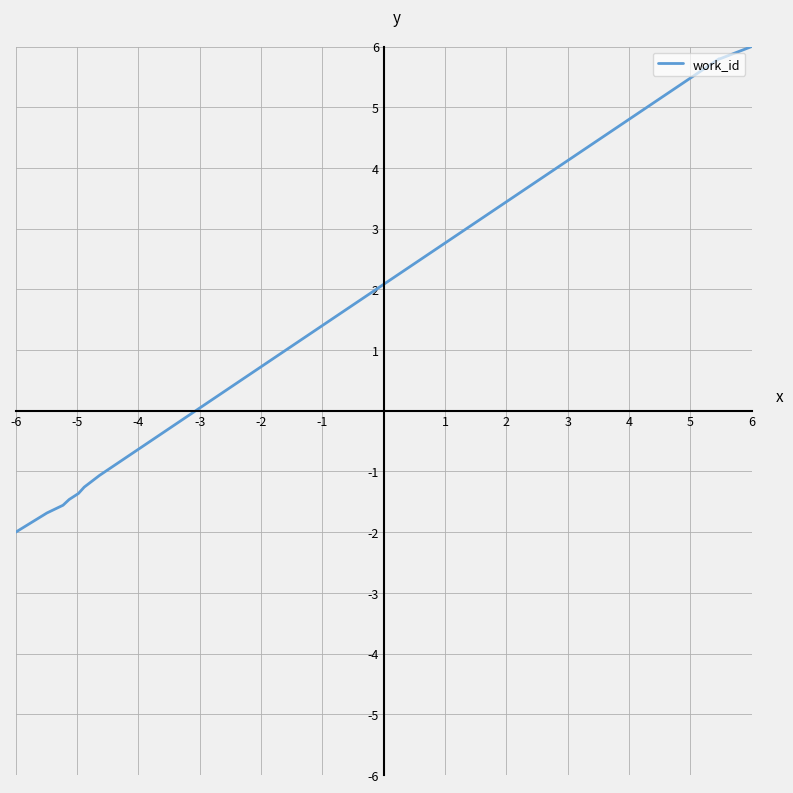

What is the smallest value displayed?

-2.0